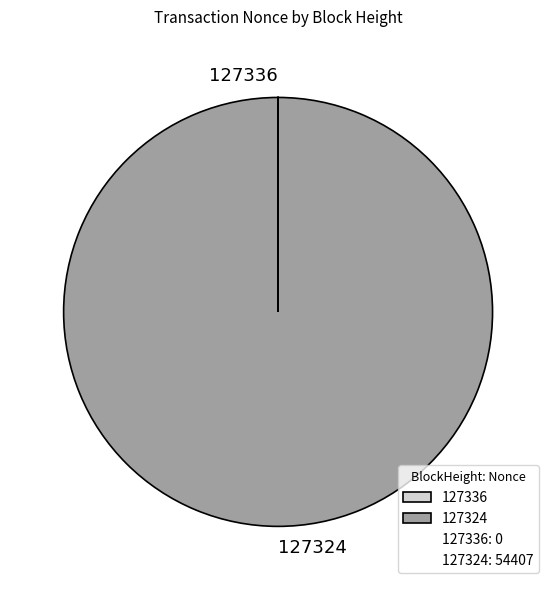

Which slice represents more than half of the pie?

127324